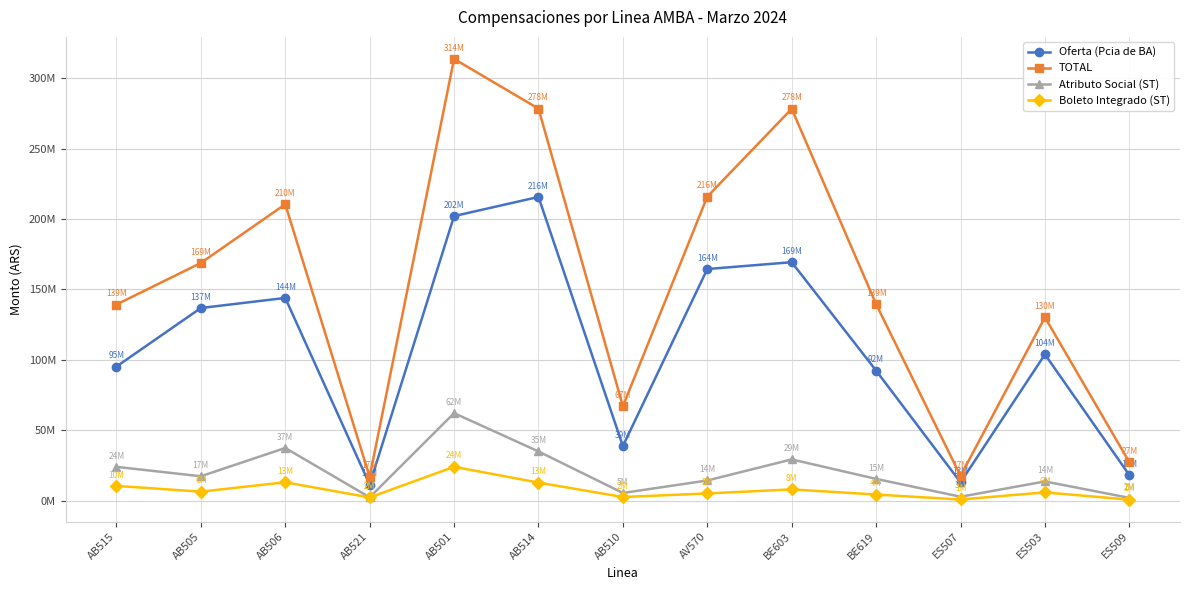

Reading right to left, what are all the values shown in this chart?

Oferta (Pcia de BA): 18056023.8	103805309.3	12895643.4	92276728.8	169301084.1	164442899.9	38692088.5	215666459.8	202057699.1	11318776.9	143915003.9	136752441.8	95150268.1
TOTAL: 27217197.3	130120415.4	17424834.6	139486011.0	278270328.9	215882366.7	67046096.3	278377559.9	313712618.8	16852283.8	210467490.4	168748888.9	139224725.0
Atributo Social (ST): 1881628.0	13539889.3	2685426.7	15361891.3	29202216.9	14232086.8	5352077.6	34860576.3	62076210.7	2268903.0	37324265.9	17226972.8	23917301.2
Boleto Integrado (ST): 625119.9	5784015.2	721497.0	4243139.9	7900220.8	5017372.2	2488828.9	12720699.4	23950980.1	2169619.9	12949748.7	6294421.0	10384855.2